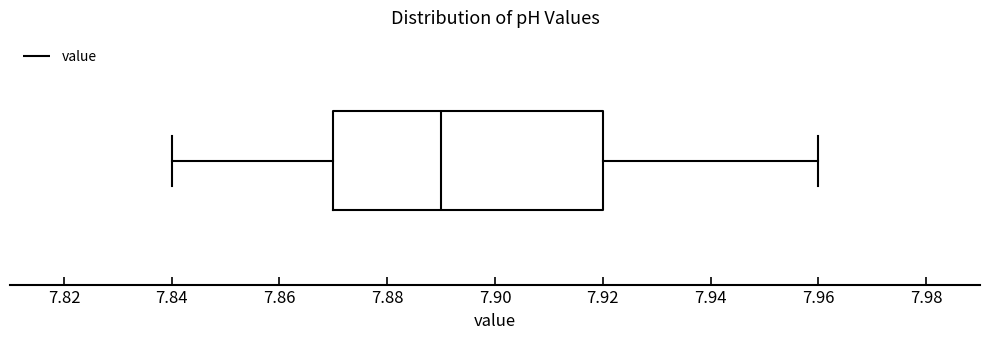

Transcribe this box plot: give where the median line is, the range the box spans, and where the two whiskers end, as read against the x-axis. The values are not printed on the chart, so give them approximately, as read against the axis.

median 7.89, box 7.87 to 7.92, whiskers 7.84 to 7.96